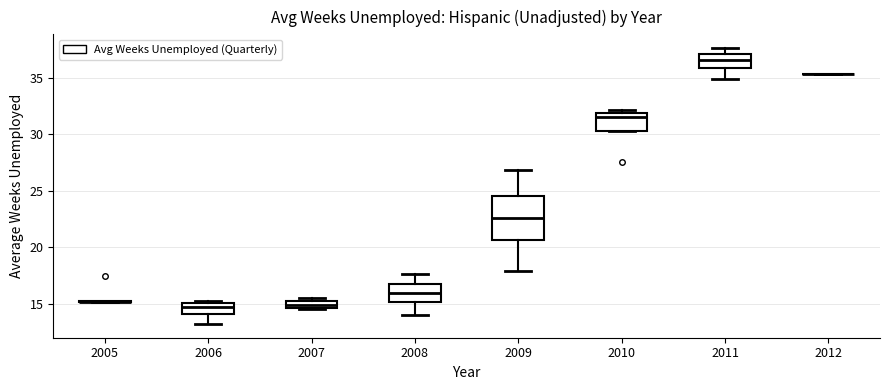

Comparing the boxes themselves (not the whiskers), which one is the tallest?

2009